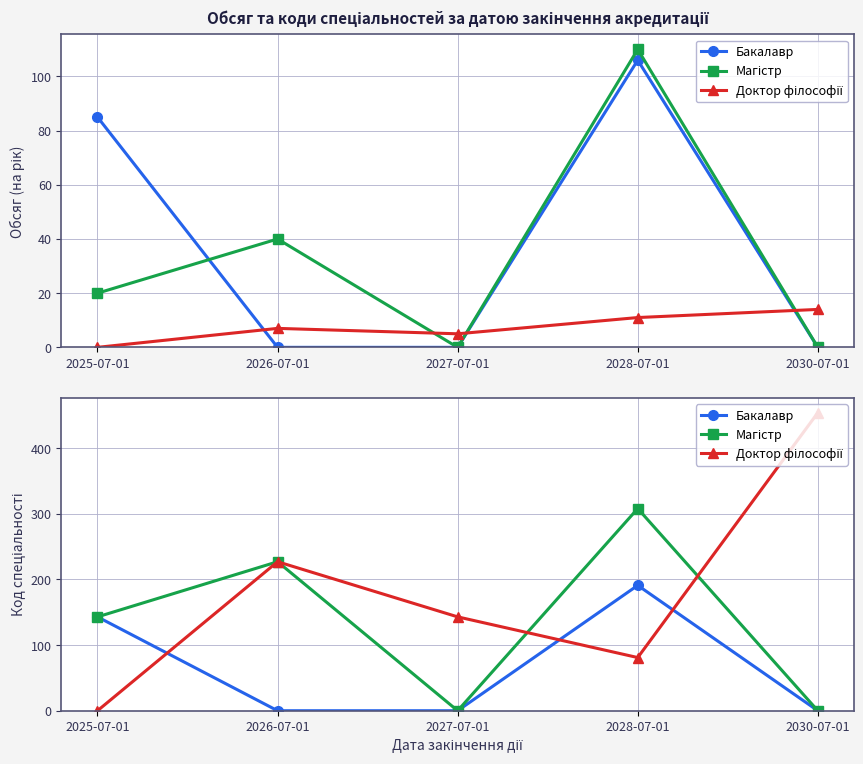

True or false: Магістр and Доктор філософії intersect in this chart.

True